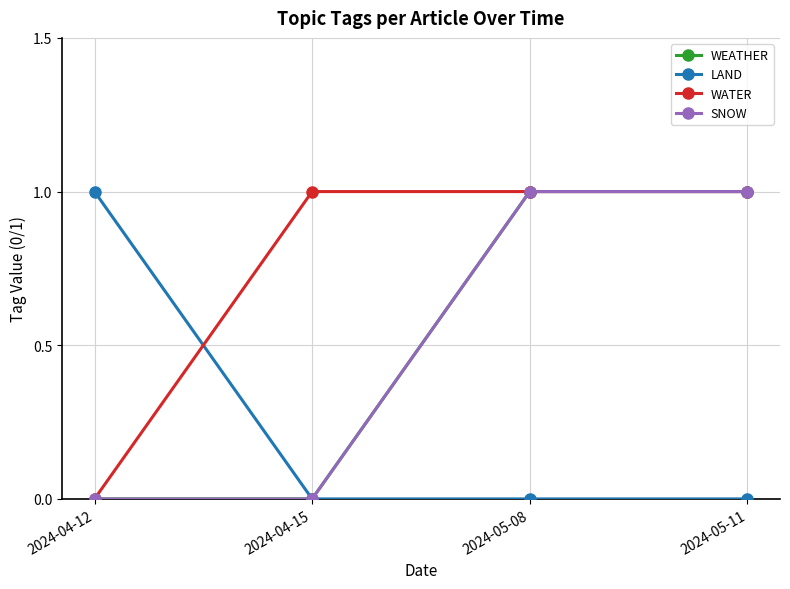

Is this an area chart (filled region under the line)?

No